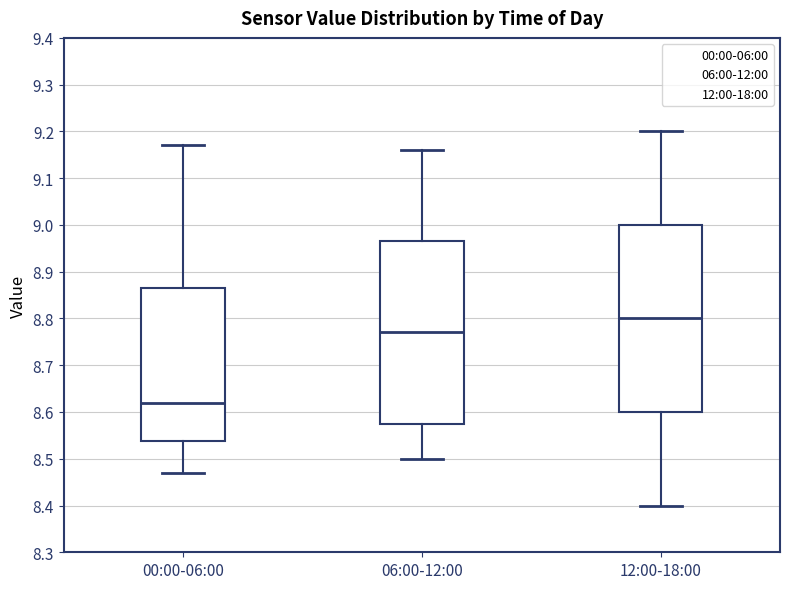

Where does the lower whisker of the box for 00:00-06:00 end on the y-axis? The values are not printed on the chart, so give them approximately, as read against the axis.

8.47